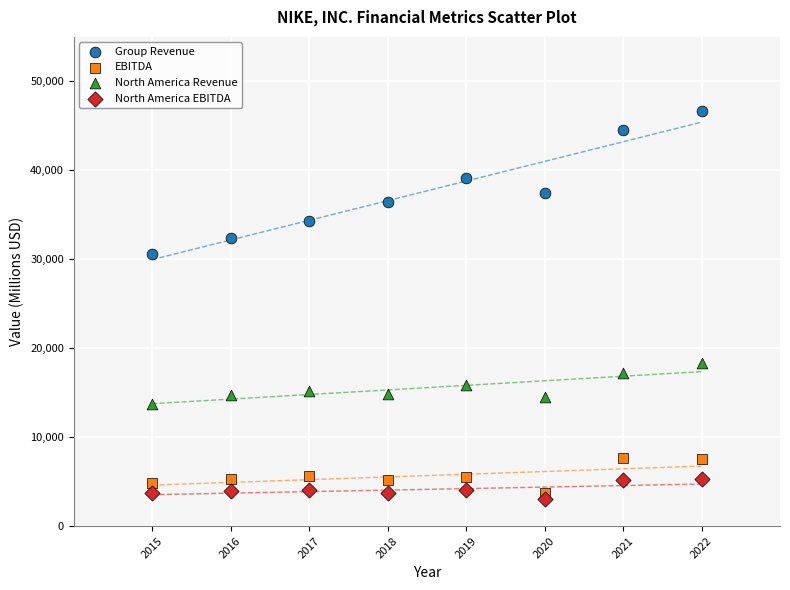

Across all data points, what is the range of X values (max minus min)?

7